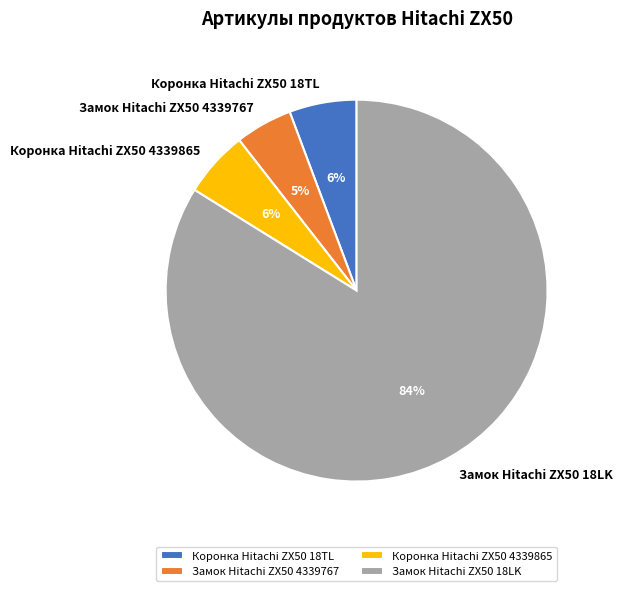

To the nearest percent, what percentage of the pie is Коронка Hitachi ZX50 4339865?

6%